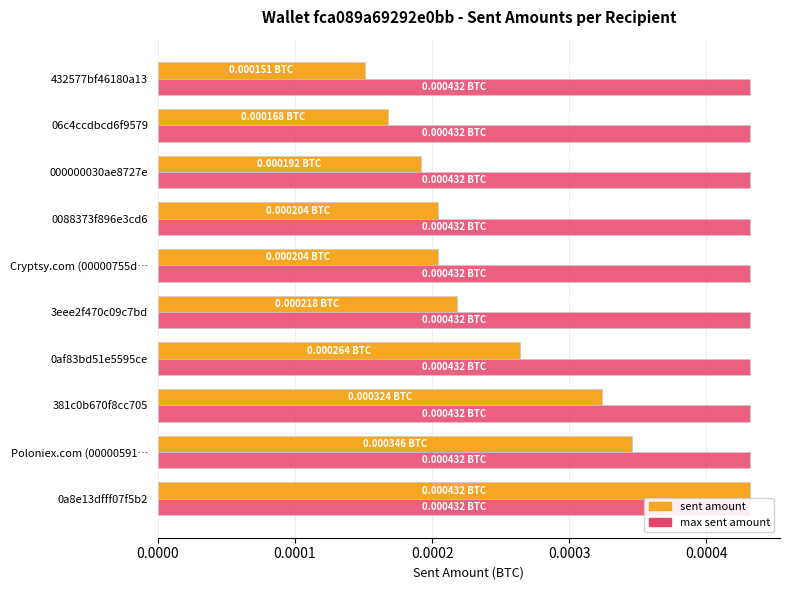

List the series in order of their peak value, lowest first.

sent amount, max sent amount